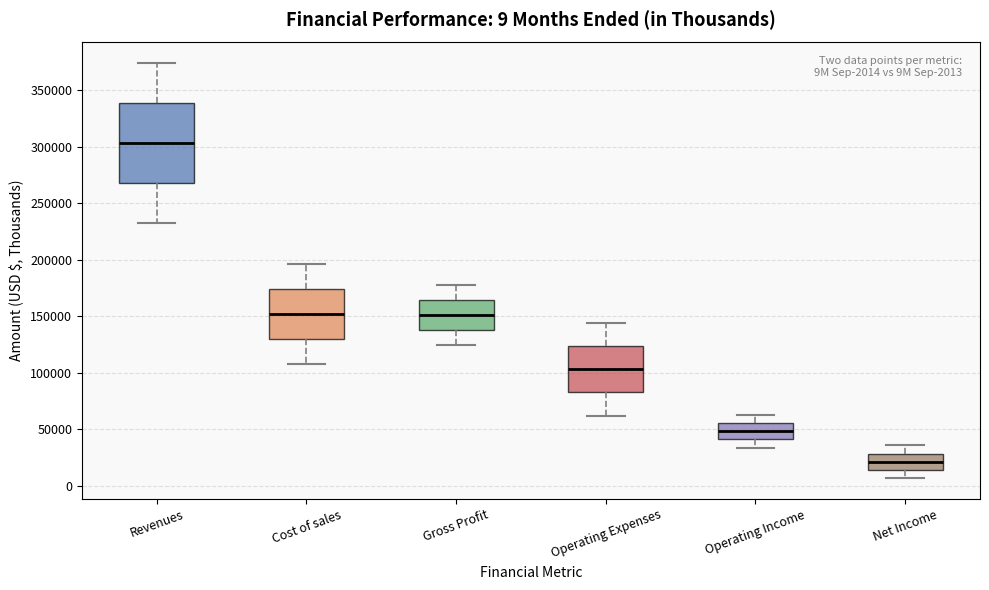

Which box is the tallest, from its lower edge to its upper edge?

Revenues